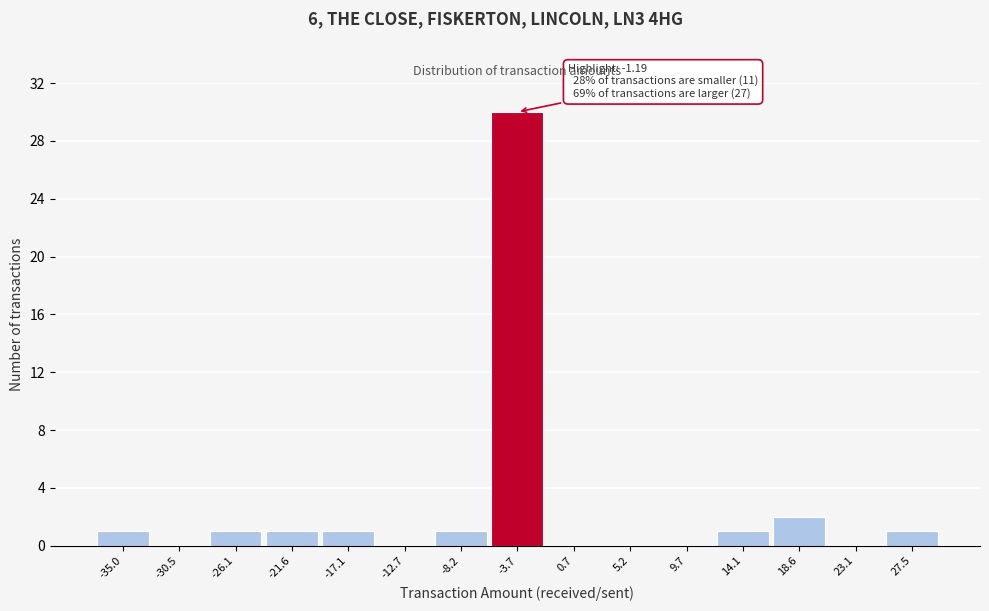

Reading left to right, list all the values displayed in this chart.

-35.0=1	-30.5=0	-26.1=1	-21.6=1	-17.1=1	-12.7=0	-8.2=1	-3.7=30	0.7=0	5.2=0	9.7=0	14.1=1	18.6=2	23.1=0	27.5=1